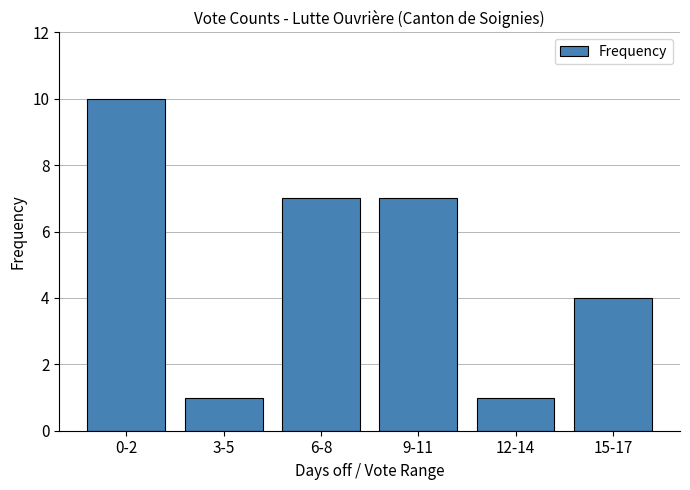

Reading left to right, list all the values displayed in this chart.

0-2=10	3-5=1	6-8=7	9-11=7	12-14=1	15-17=4